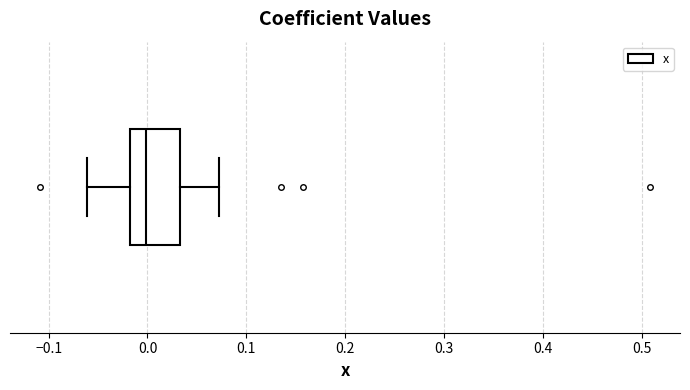

Where is the right edge of the box on the x-axis? The values are not printed on the chart, so give them approximately, as read against the axis.

0.03